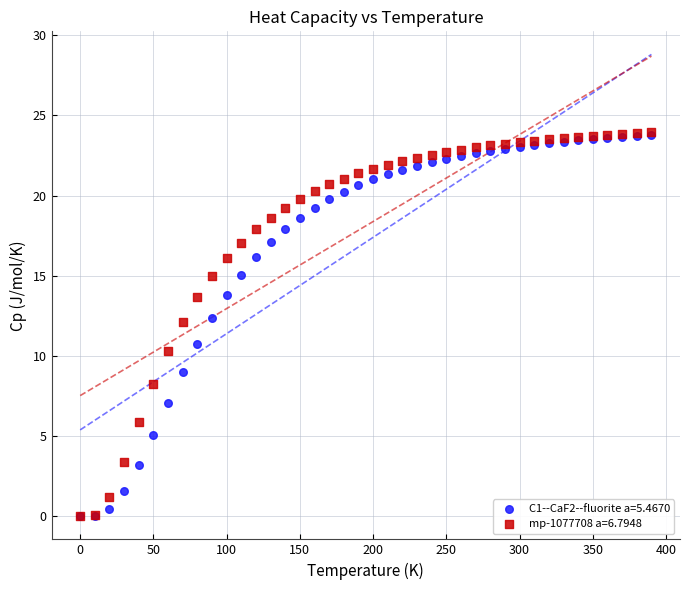

What are all the series names shown in the legend?

C1--CaF2--fluorite a=5.4670, mp-1077708 a=6.7948